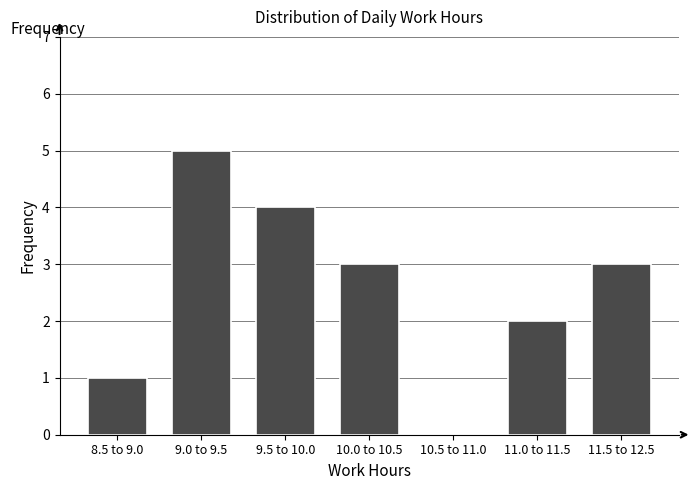

Reading left to right, transcribe all the data shown in this chart.

8.5 to 9.0=1	9.0 to 9.5=5	9.5 to 10.0=4	10.0 to 10.5=3	10.5 to 11.0=0	11.0 to 11.5=2	11.5 to 12.5=3